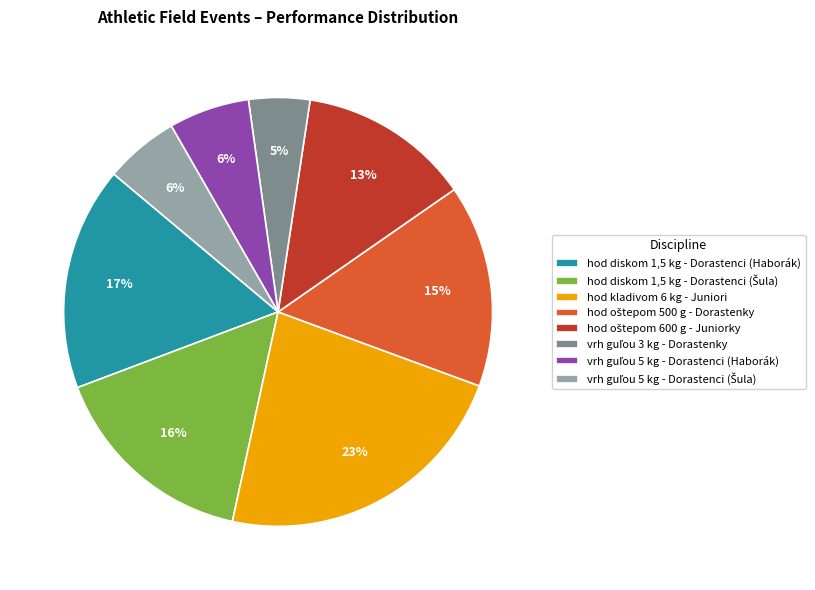

Is there a majority slice in this chart?

No